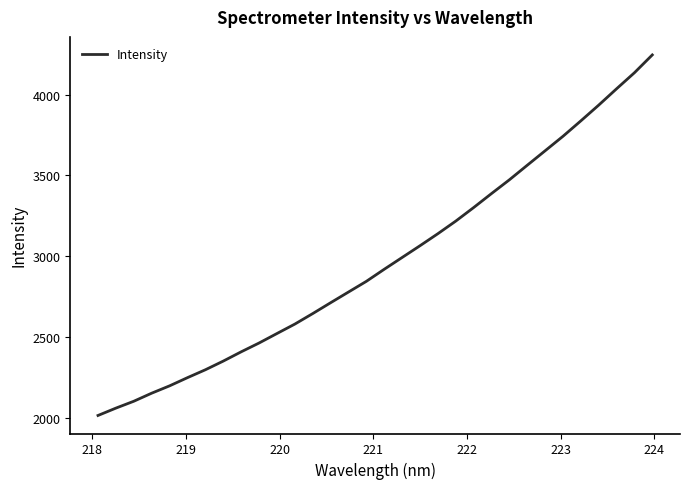

What is the sum of all values?

94993.0